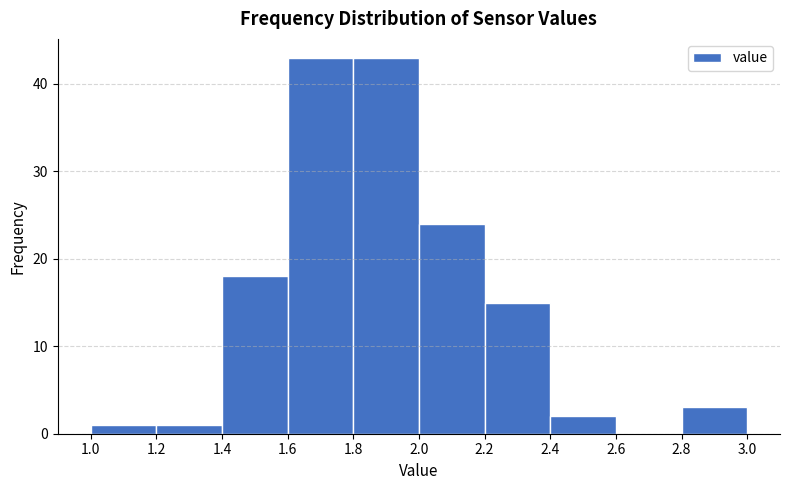

Reading left to right, transcribe this chart: for each bar, give the range it covers on the x-axis and its height. The values are not printed on the chart, so give them approximately, as read against the axis.

1.0 to 1.2: 1
1.2 to 1.4: 1
1.4 to 1.6: 18
1.6 to 1.8: 43
1.8 to 2.0: 43
2.0 to 2.2: 24
2.2 to 2.4: 15
2.4 to 2.6: 2
2.6 to 2.8: 0
2.8 to 3.0: 3